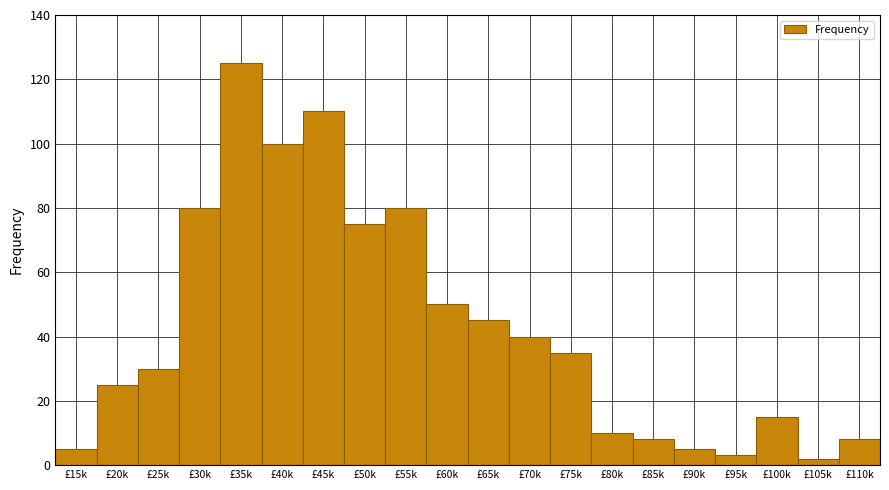

Reading left to right, what are all the values shown in this chart?

£15k=5	£20k=25	£25k=30	£30k=80	£35k=125	£40k=100	£45k=110	£50k=75	£55k=80	£60k=50	£65k=45	£70k=40	£75k=35	£80k=10	£85k=8	£90k=5	£95k=3	£100k=15	£105k=2	£110k=8